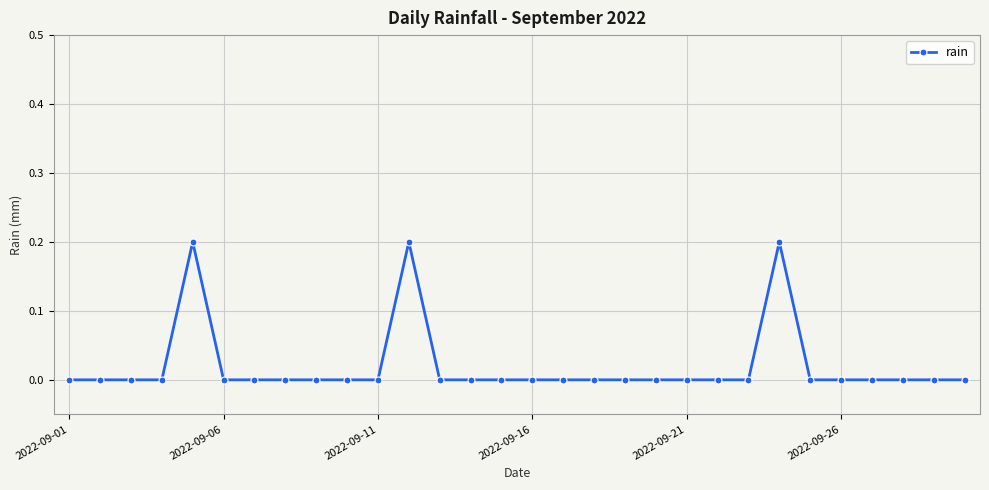

Is this an area chart (filled region under the line)?

No